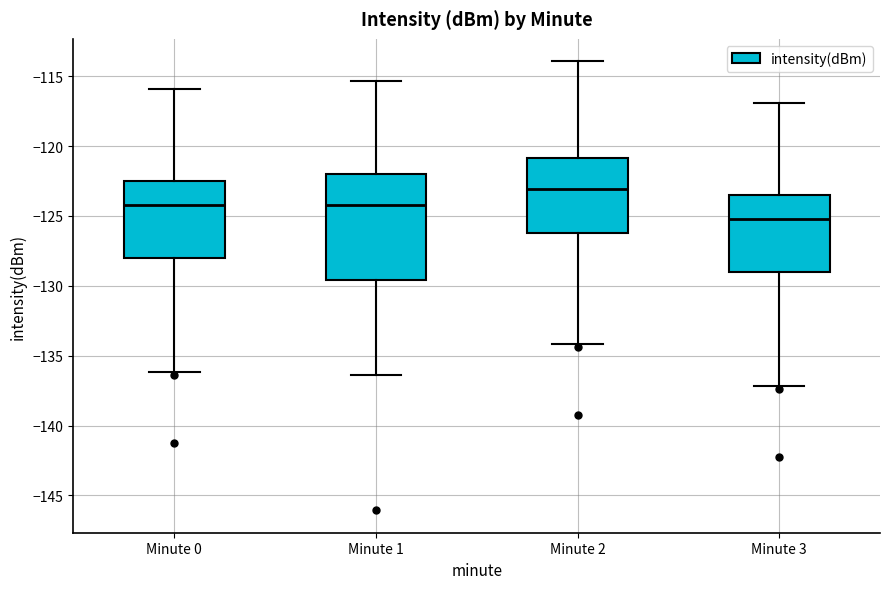

Which box has the lowest median line?

Minute 3